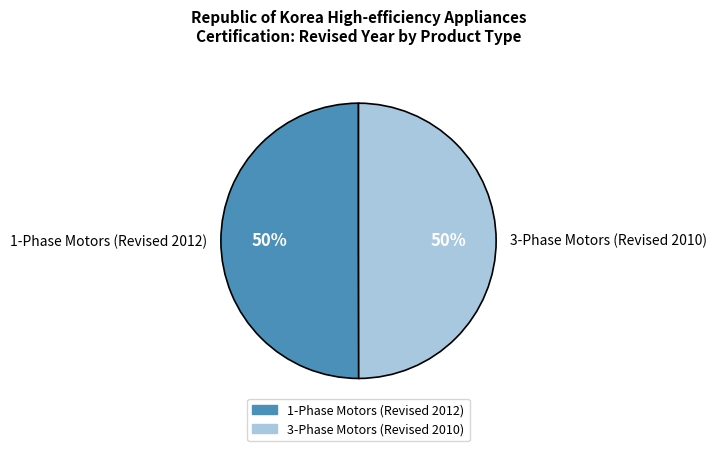

To the nearest percent, what is the average slice percentage?

50%